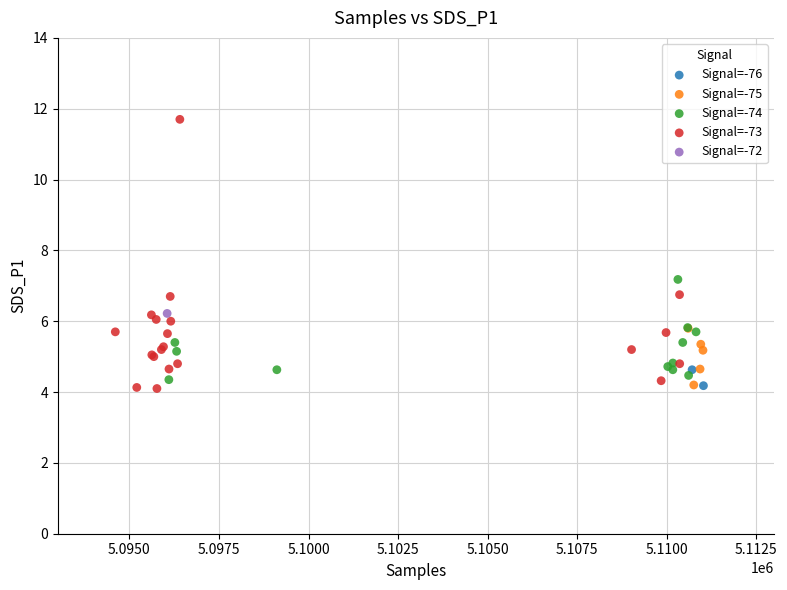

What are all the series names shown in the legend?

Signal=-76, Signal=-75, Signal=-74, Signal=-73, Signal=-72